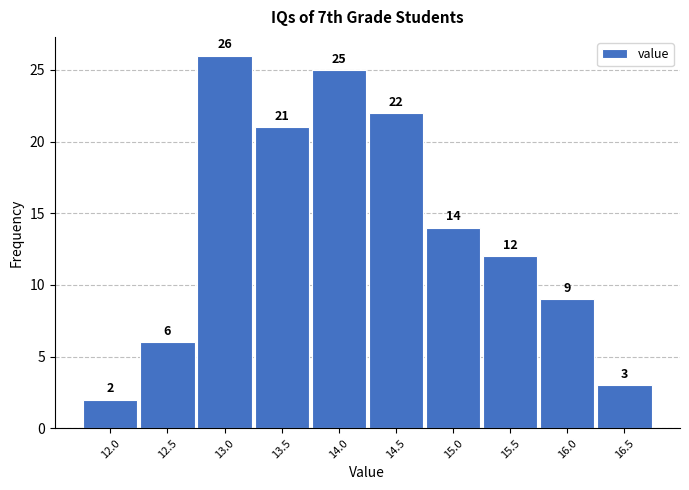

Reading right to left, extract all data points from this chart.

16.5=3	16.0=9	15.5=12	15.0=14	14.5=22	14.0=25	13.5=21	13.0=26	12.5=6	12.0=2